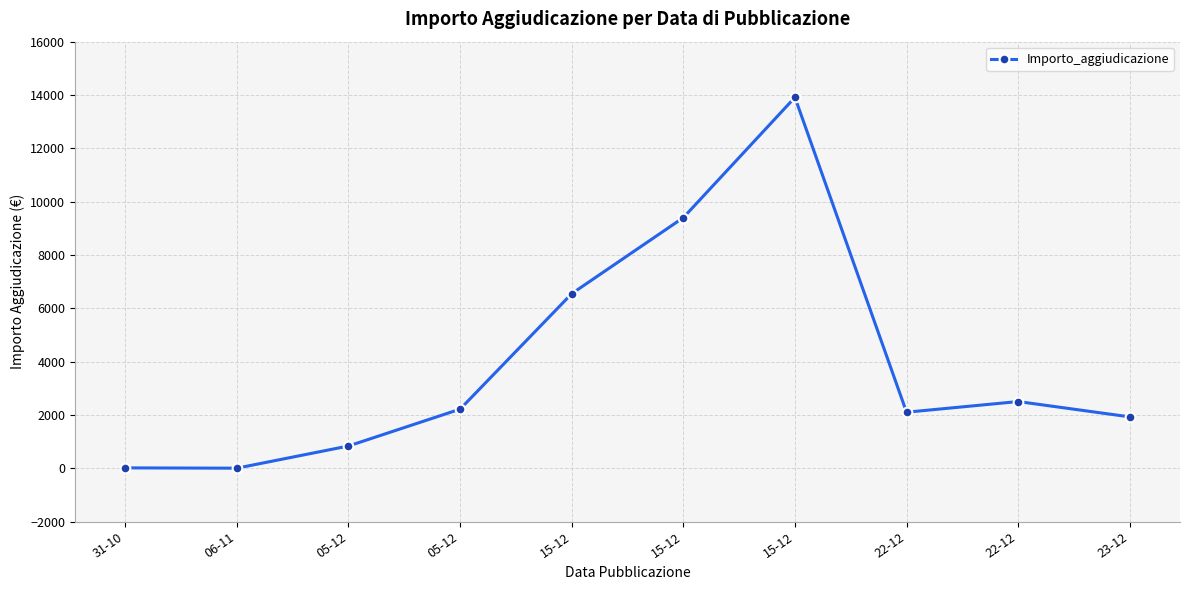

How many lines are shown in the chart?

1